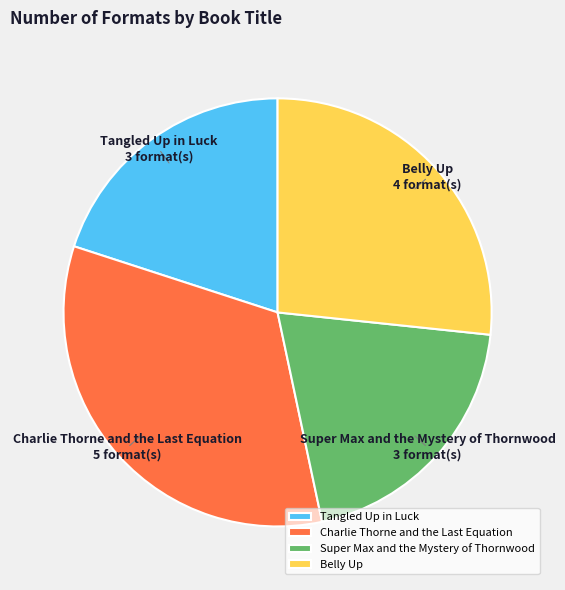

Which category has the biggest portion of the pie?

Charlie Thorne and the Last Equation